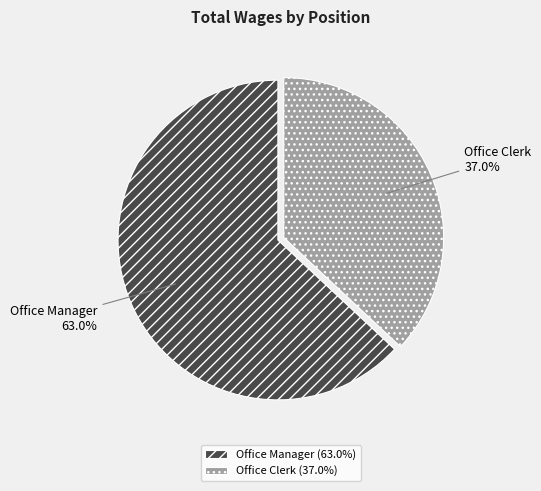

Rank the categories by value from highest to lowest.

Office Manager, Office Clerk